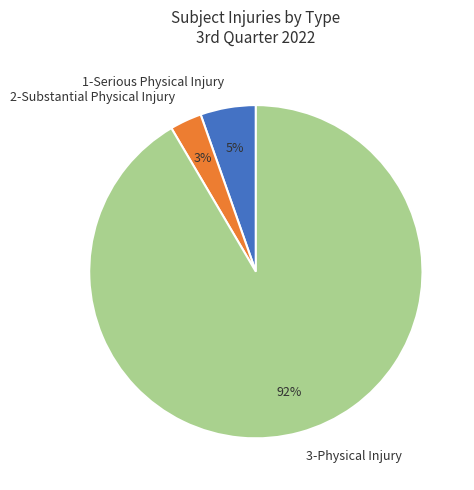

Which category has the biggest portion of the pie?

3-Physical Injury